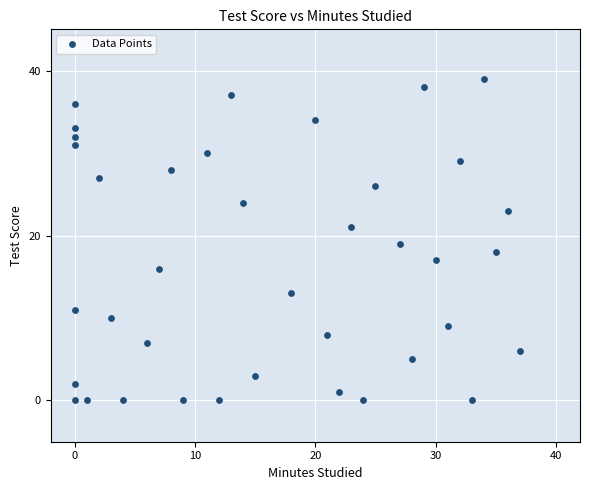

What is the range of X values (max minus min)?

37